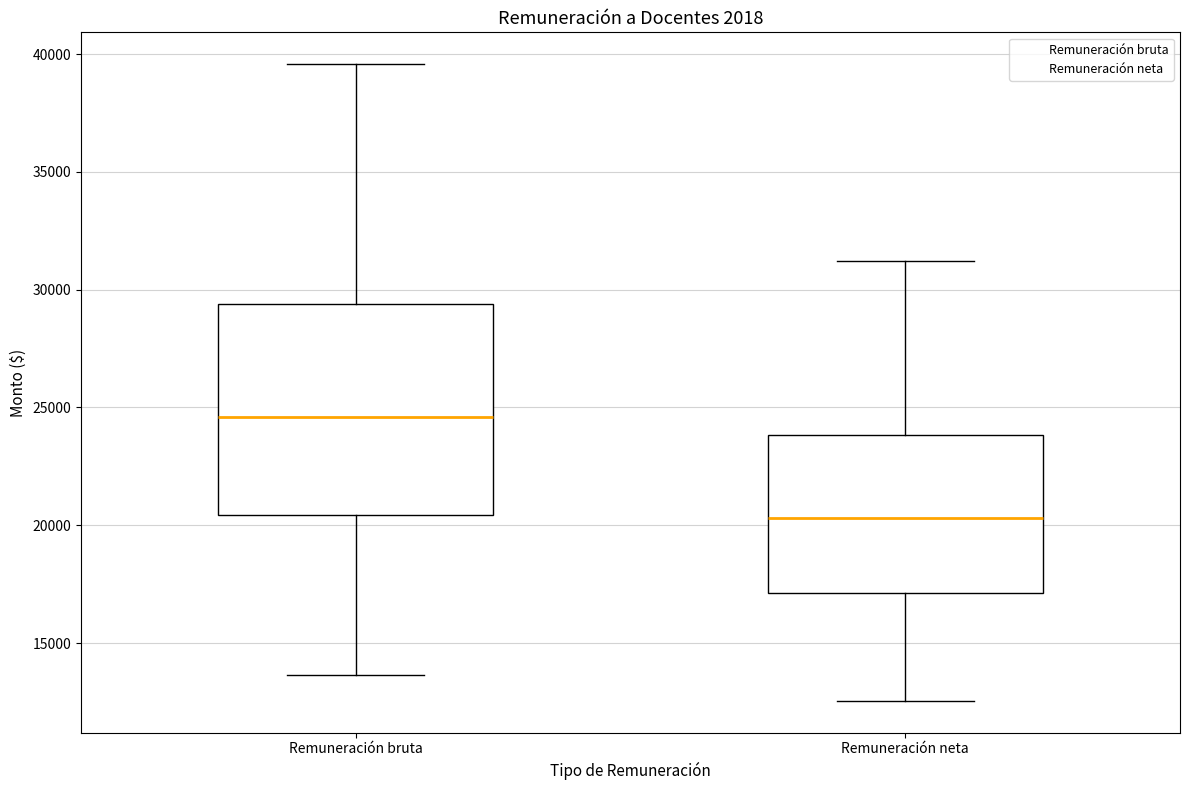

Where is the lower edge of the box for Remuneración bruta on the y-axis? The values are not printed on the chart, so give them approximately, as read against the axis.

20500